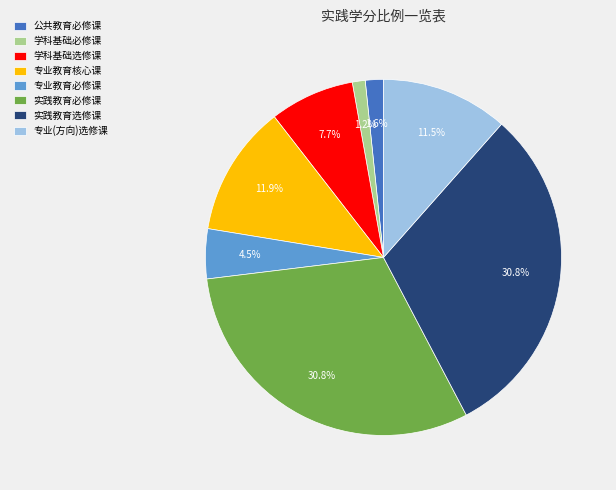

Is there a majority slice in this chart?

No